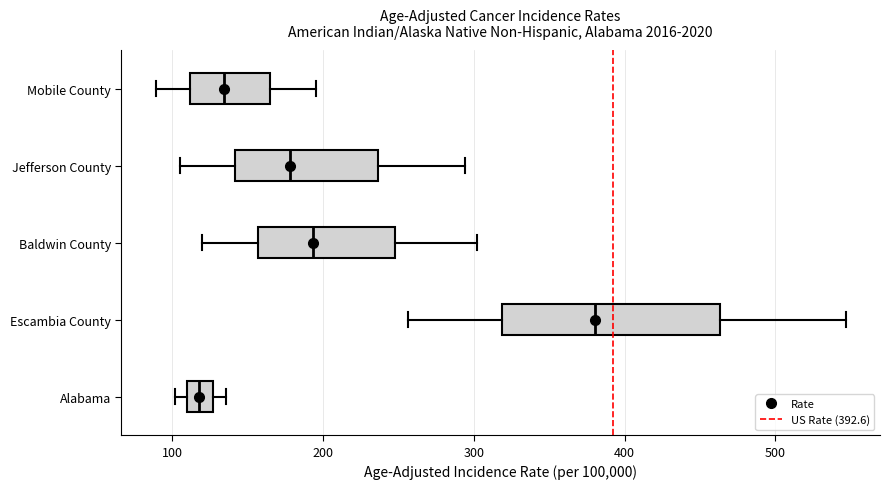

Reading bottom to top, transcribe this box plot: for each box, give where its median line is, the range the box spans, and where its two whiskers end, as read against the x-axis. The values are not printed on the chart, so give them approximately, as read against the axis.

Alabama: median 120, box 110 to 130, whiskers 100 to 140
Escambia County: median 380, box 320 to 460, whiskers 260 to 550
Baldwin County: median 190, box 160 to 250, whiskers 120 to 300
Jefferson County: median 180, box 140 to 240, whiskers 110 to 290
Mobile County: median 130, box 110 to 160, whiskers 90 to 200